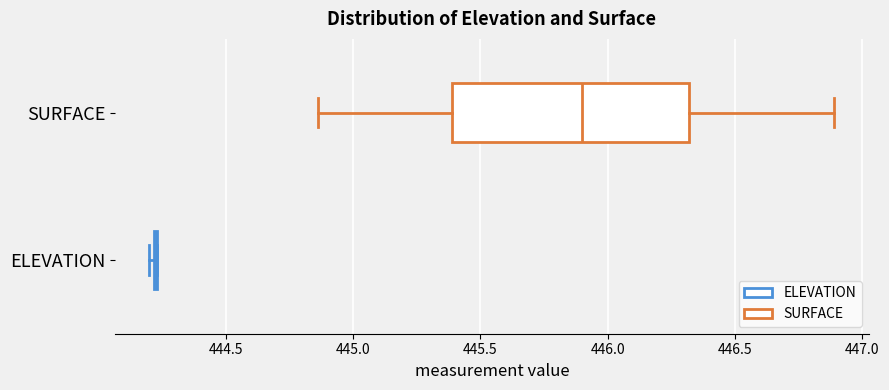

Reading bottom to top, transcribe this box plot: for each box, give where its median line is, the range the box spans, and where its two whiskers end, as read against the x-axis. The values are not printed on the chart, so give them approximately, as read against the axis.

ELEVATION: box collapsed to a line at 444.25, whiskers 444.20 to 444.25
SURFACE: median 445.90, box 445.40 to 446.30, whiskers 444.85 to 446.90